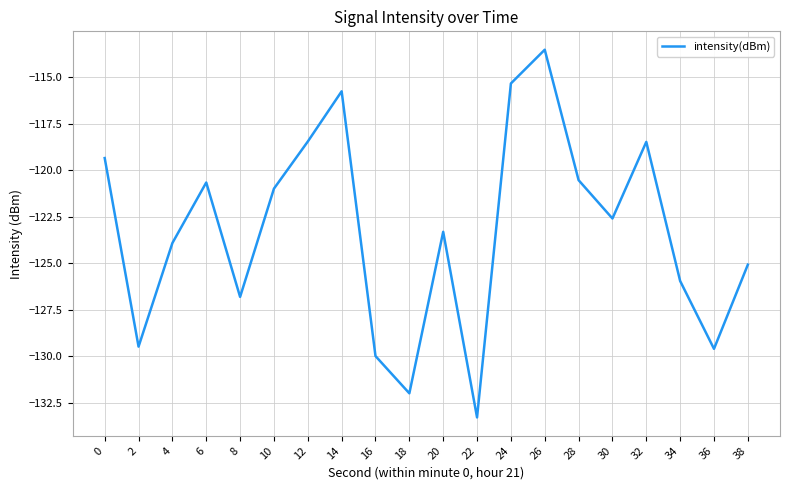

What is the maximum value shown in the chart?

-113.5